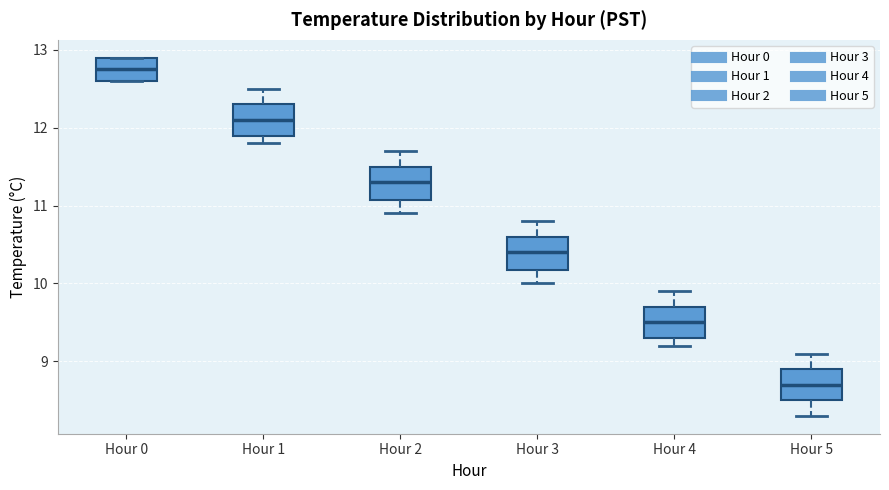

Which box's median line is the highest?

Hour 0